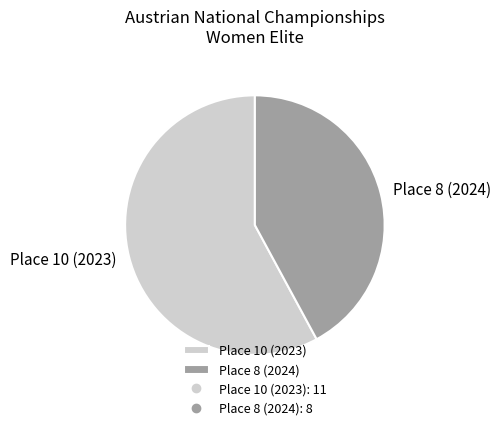

Do Place 8 (2024) and Place 10 (2023) together represent more than half of the pie?

Yes